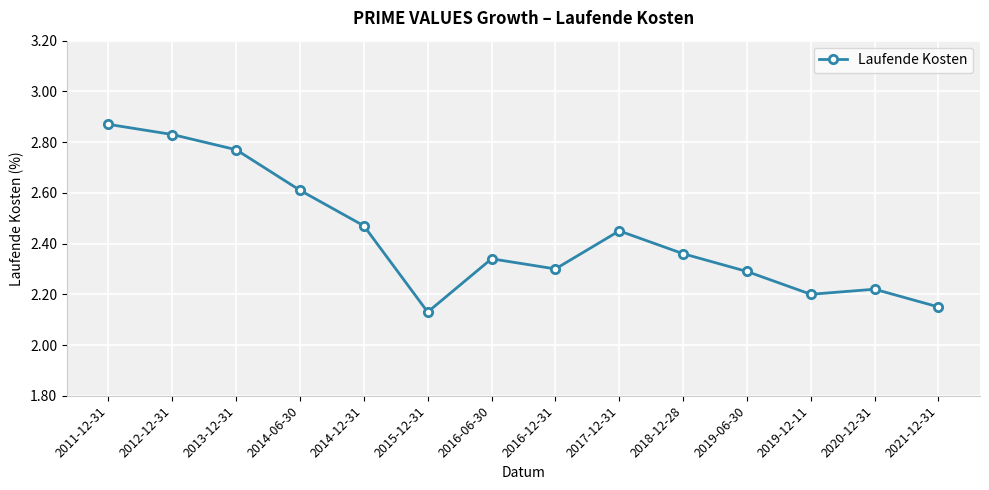

What position from the right is 2019-06-30?

4